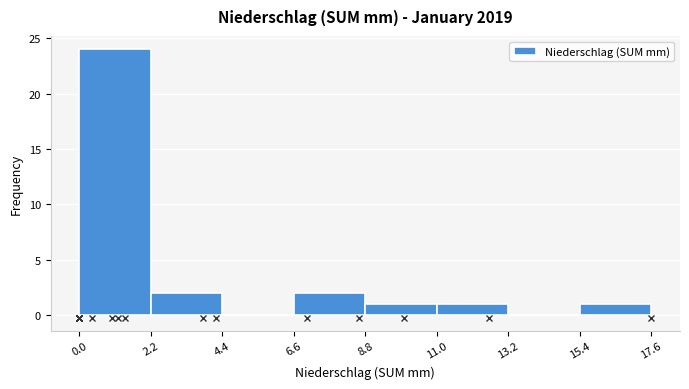

What is the height of the bar covering 6.6 to 8.8 on the x-axis? The values are not printed on the chart, so give them approximately, as read against the axis.

2